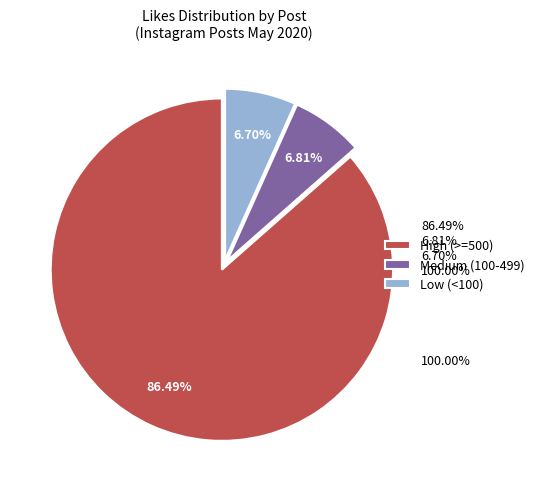

Is the sum of High (>=500) and Medium (100-499) greater than half?

Yes